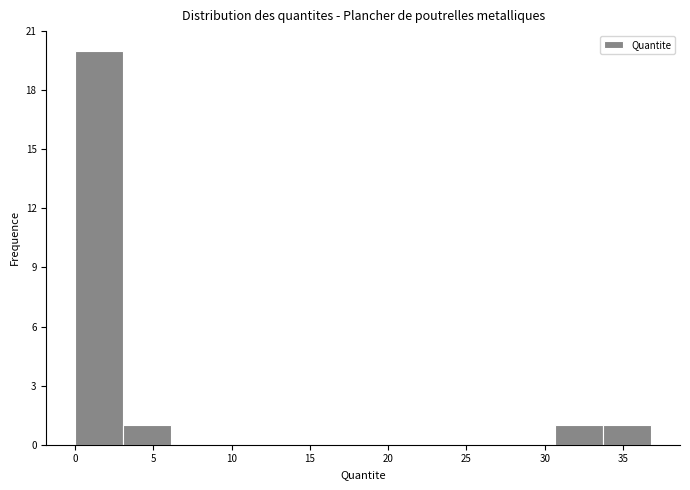

How tall is the bar that spans 3.0 to 6.0 on the x-axis? Neither the bar edges nor the heights are printed on the chart, so give them approximately, as read against the axes.

1